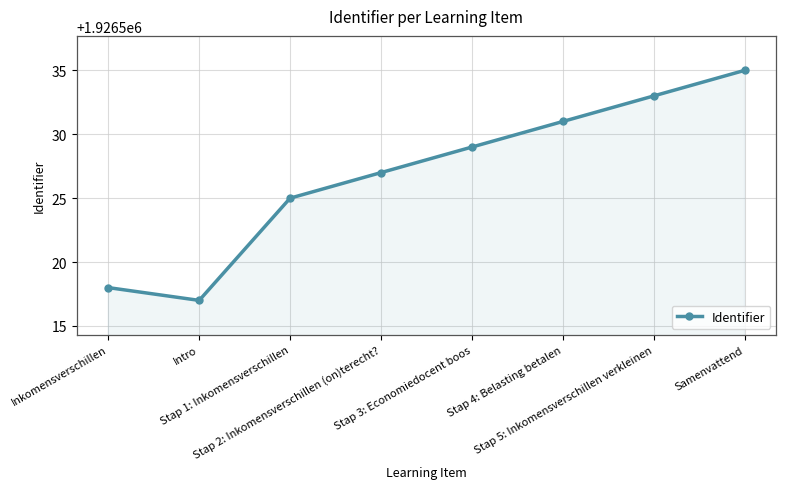

What is the average value?

1926527